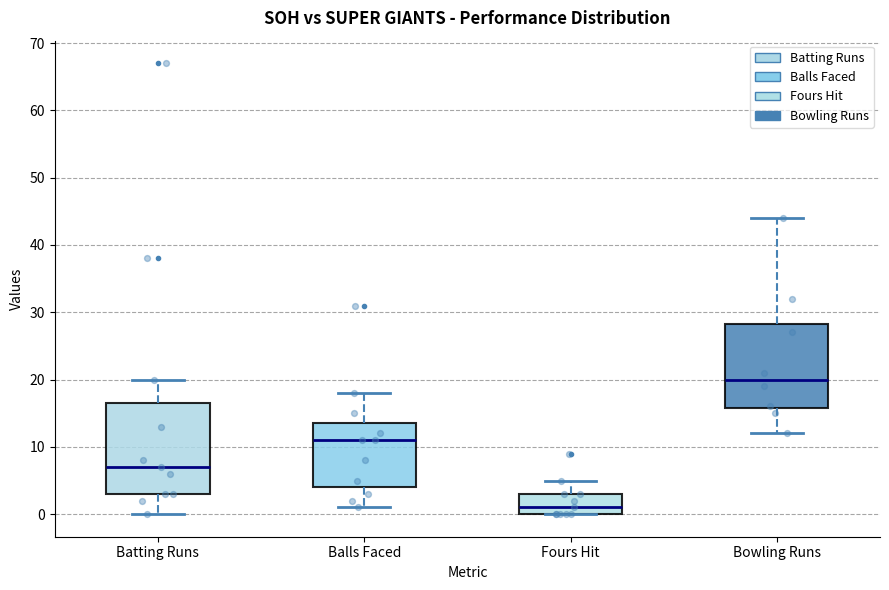

Where does the upper whisker of the box for Batting Runs end on the y-axis? The values are not printed on the chart, so give them approximately, as read against the axis.

20